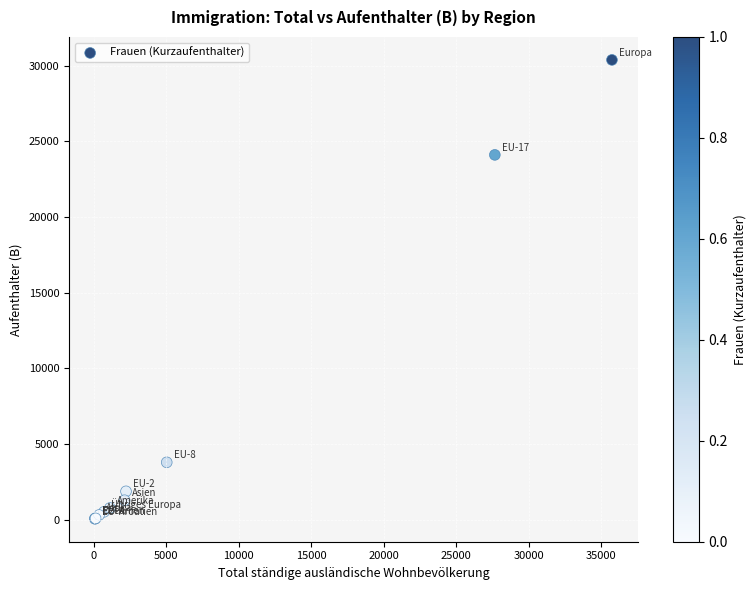

What Y value in the scatter plot is closest to 15216?

24104